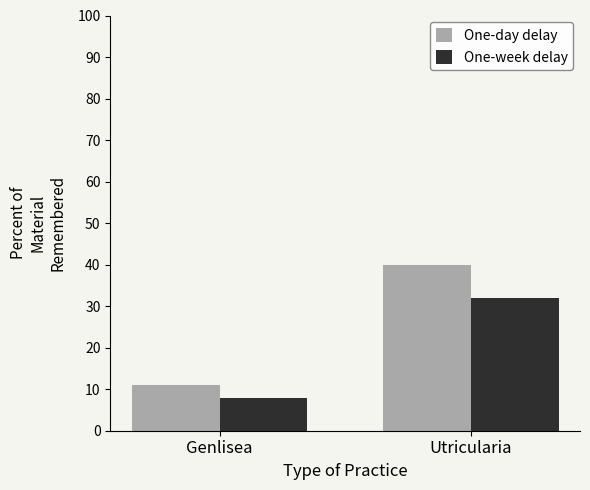

At which category is the sum across all series the highest?

Utricularia